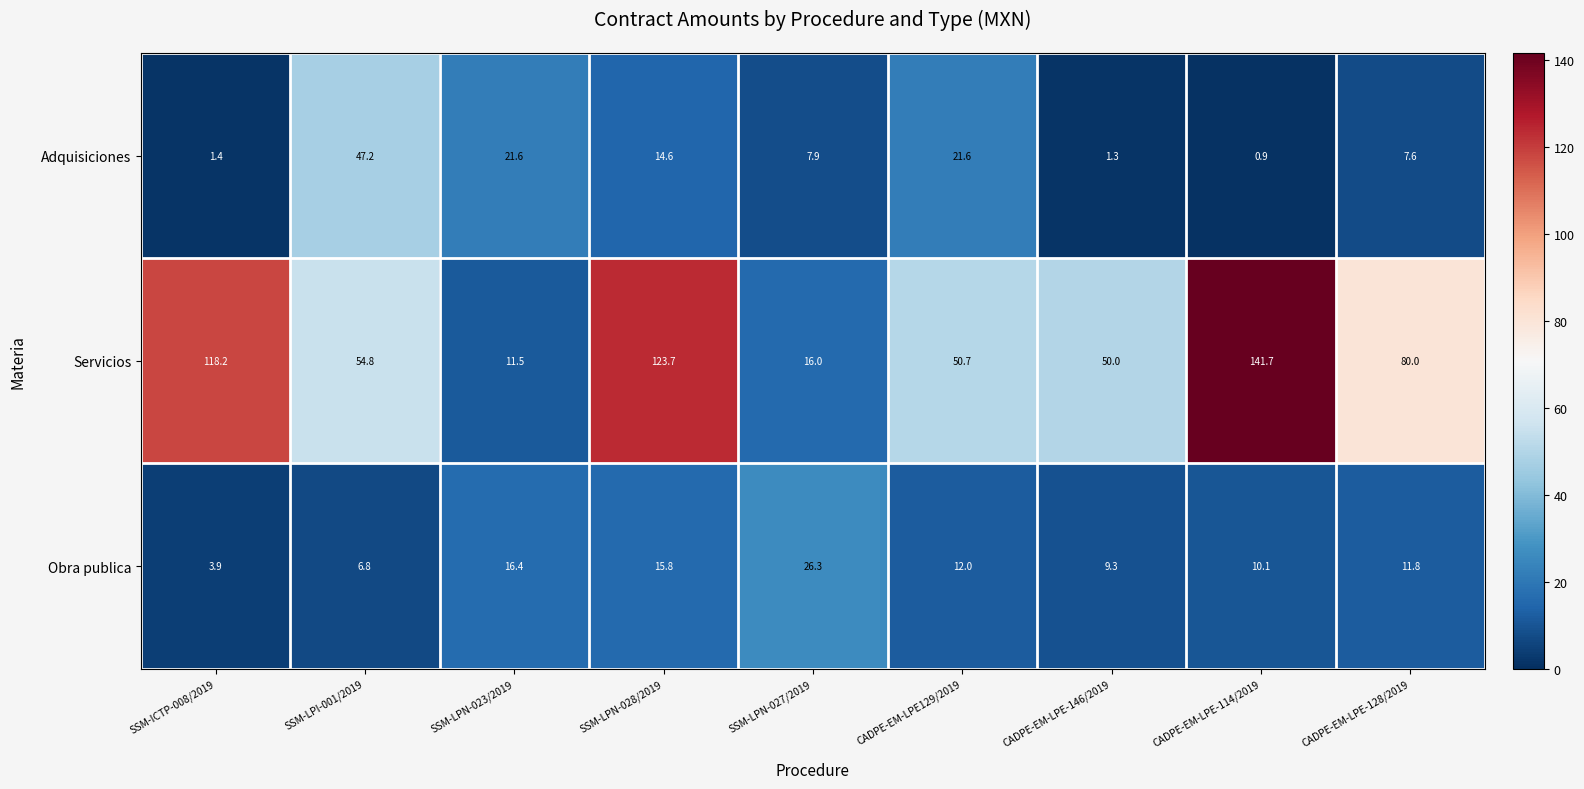

Which category has the lowest value across all series?

CADPE-EM-LPE-114/2019